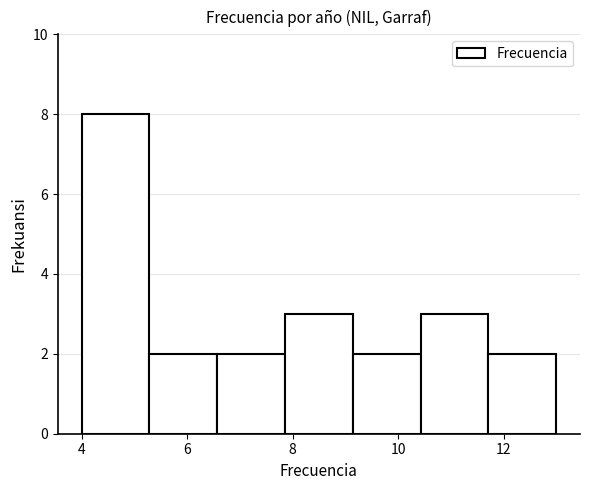

What is the height of the bar covering 9.2 to 10.4 on the x-axis? Neither the bar edges nor the heights are printed on the chart, so give them approximately, as read against the axes.

2